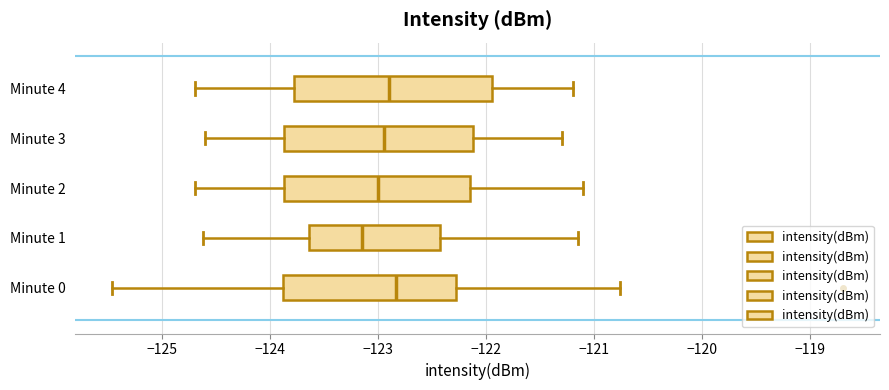

Reading bottom to top, read every box against the x-axis: the position of its median line, the range the box covers, and the ends of its whiskers. The values are not printed on the chart, so give them approximately, as read against the axis.

Minute 0: median -122.8, box -123.9 to -122.3, whiskers -125.5 to -120.8
Minute 1: median -123.1, box -123.6 to -122.4, whiskers -124.6 to -121.2
Minute 2: median -123.0, box -123.9 to -122.1, whiskers -124.7 to -121.1
Minute 3: median -122.9, box -123.9 to -122.1, whiskers -124.6 to -121.3
Minute 4: median -122.9, box -123.8 to -121.9, whiskers -124.7 to -121.2